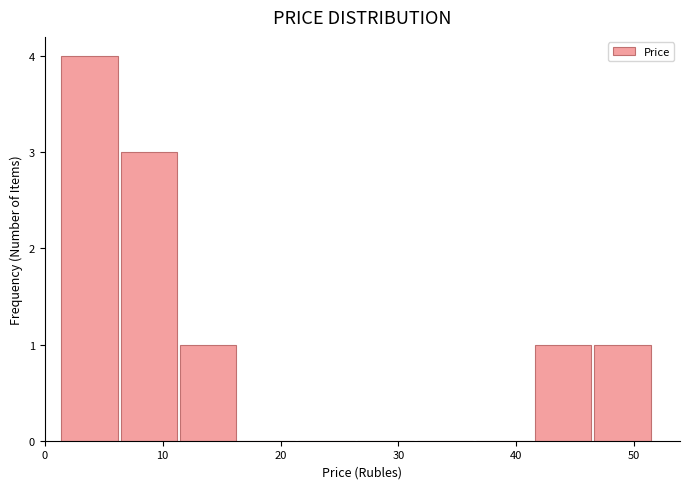

Over which range of the x-axis is the bar tallest?

1 to 6